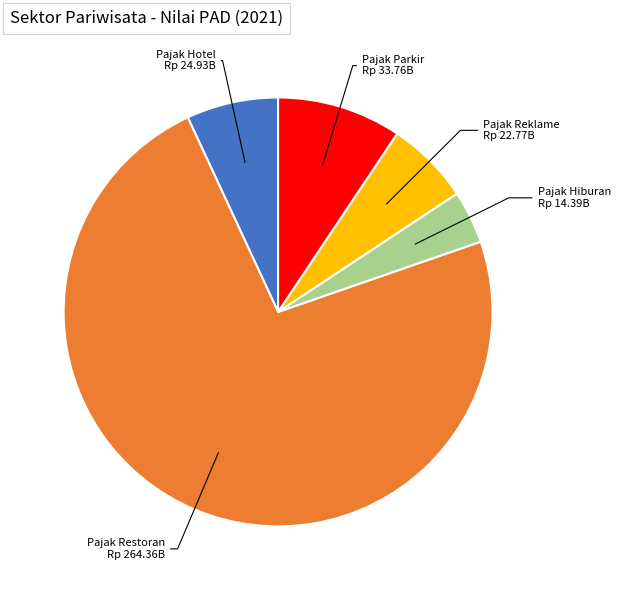

Between Pajak Reklame Rp 22.77B and Pajak Hiburan Rp 14.39B, which is larger?

Pajak Reklame Rp 22.77B